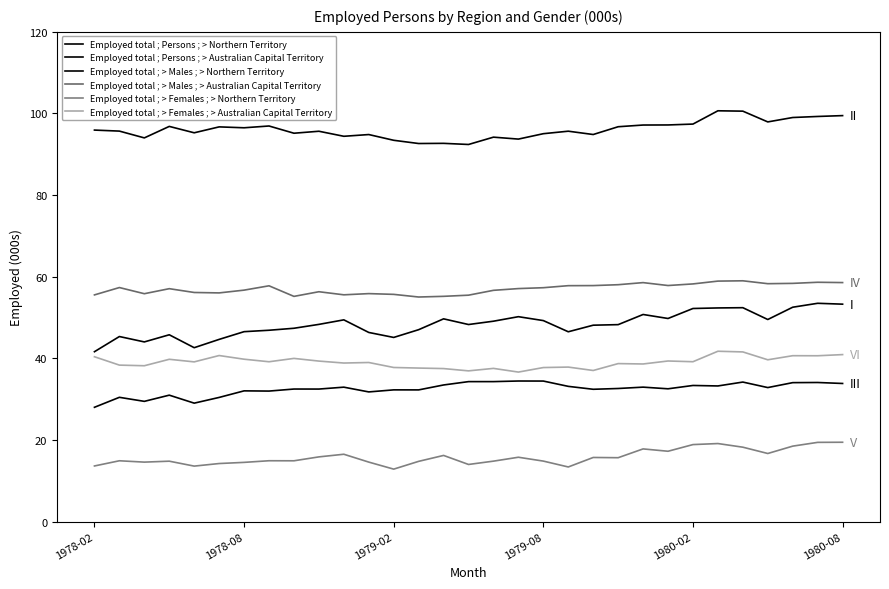

True or false: Employed total ; > Males ; > Northern Territory and Employed total ; Persons ; > Northern Territory intersect in this chart.

False